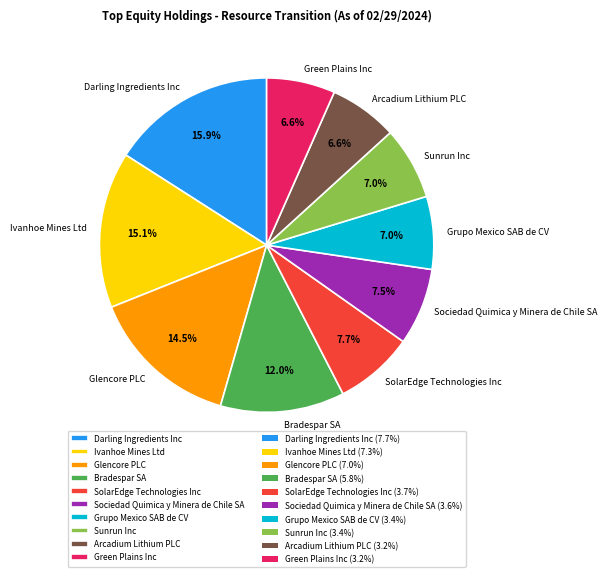

Do Bradespar SA and Grupo Mexico SAB de CV together represent more than half of the pie?

No